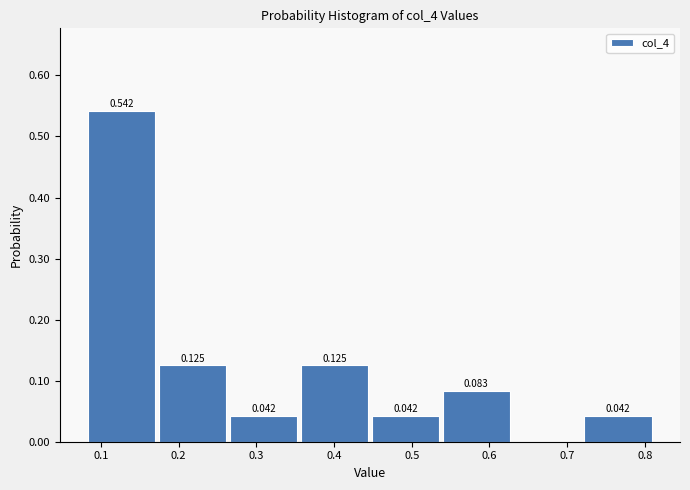

Which range on the x-axis has the tallest bar?

0.08 to 0.17